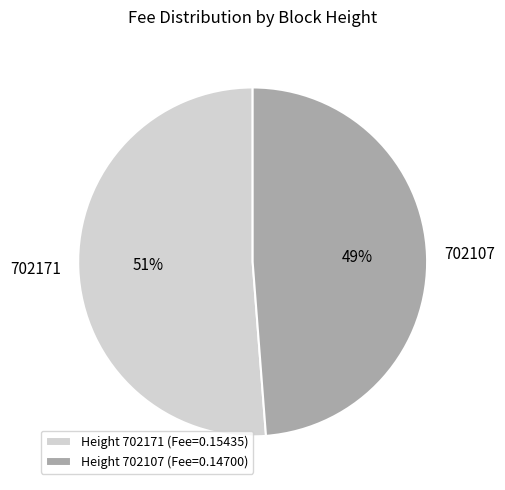

What is the majority slice?

702171